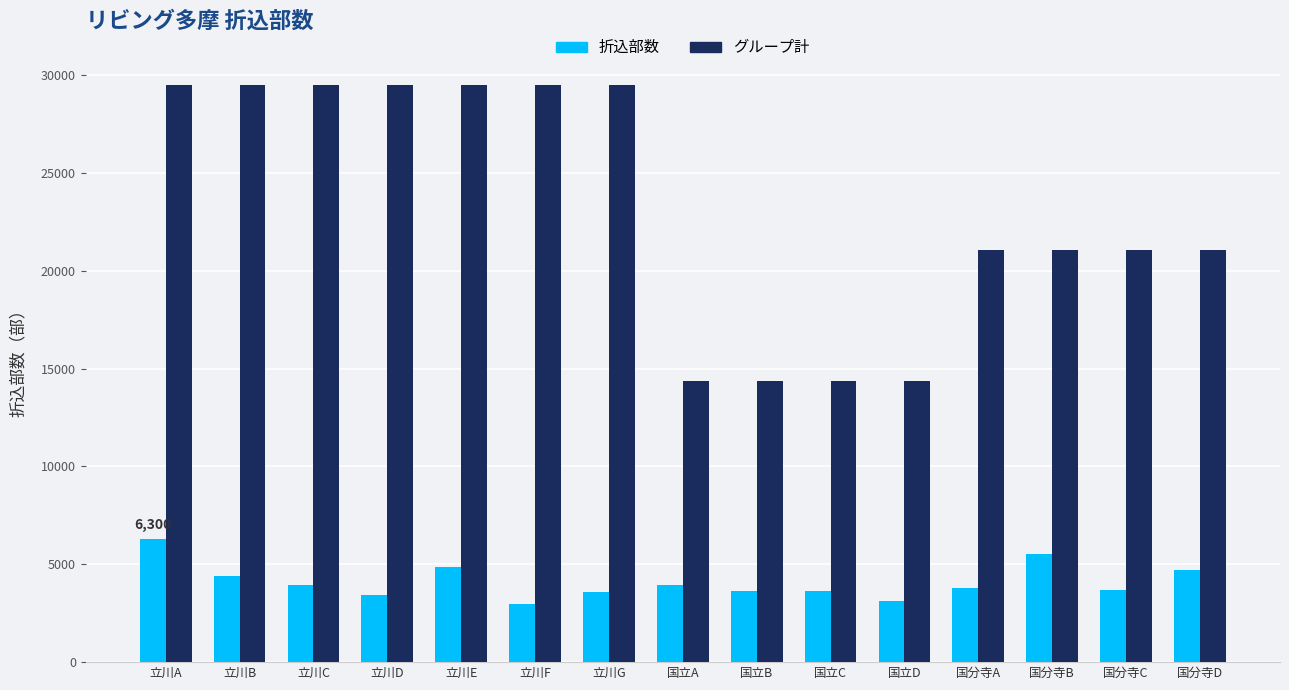

At which category is the sum across all series the highest?

立川A